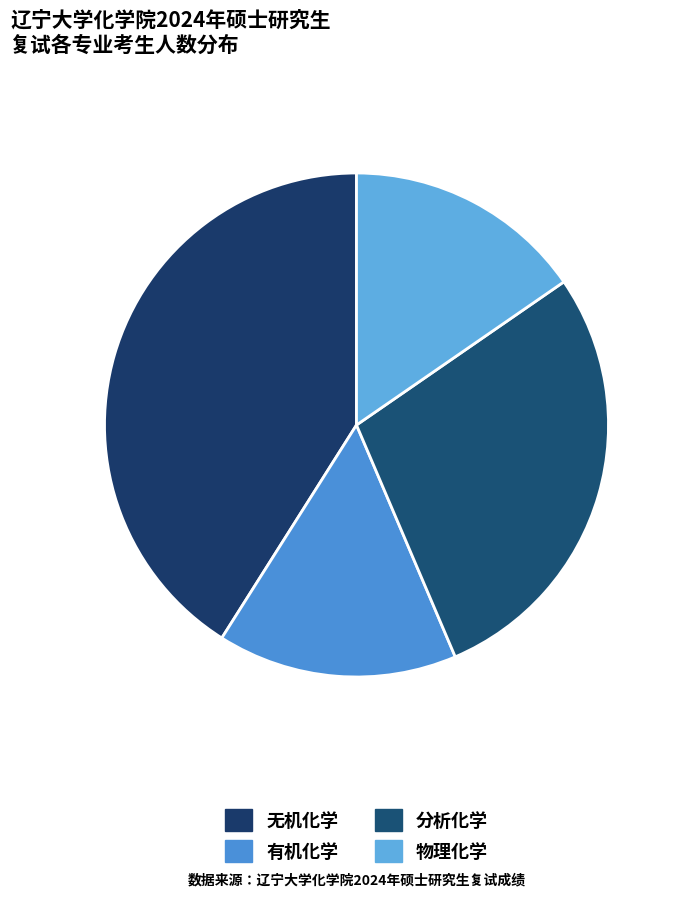

Does any single category account for the majority?

No